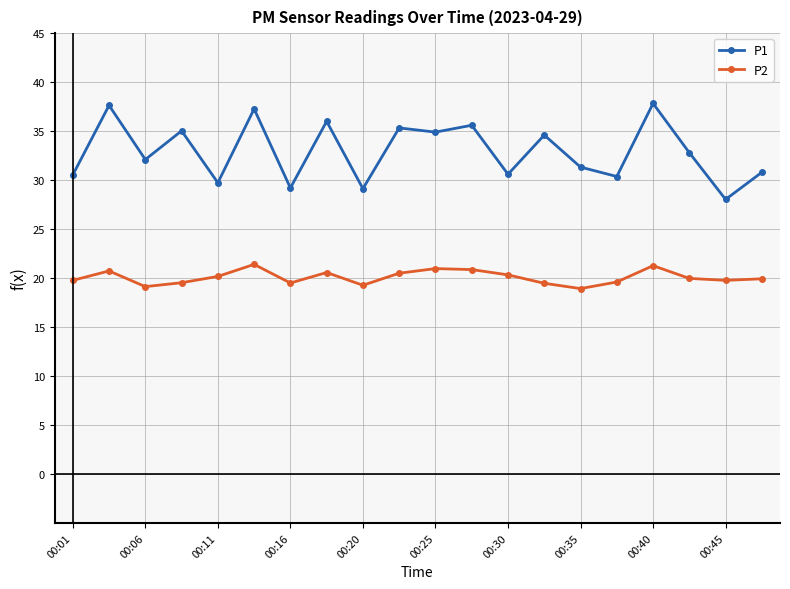

What are all the series names shown in the legend?

P1, P2